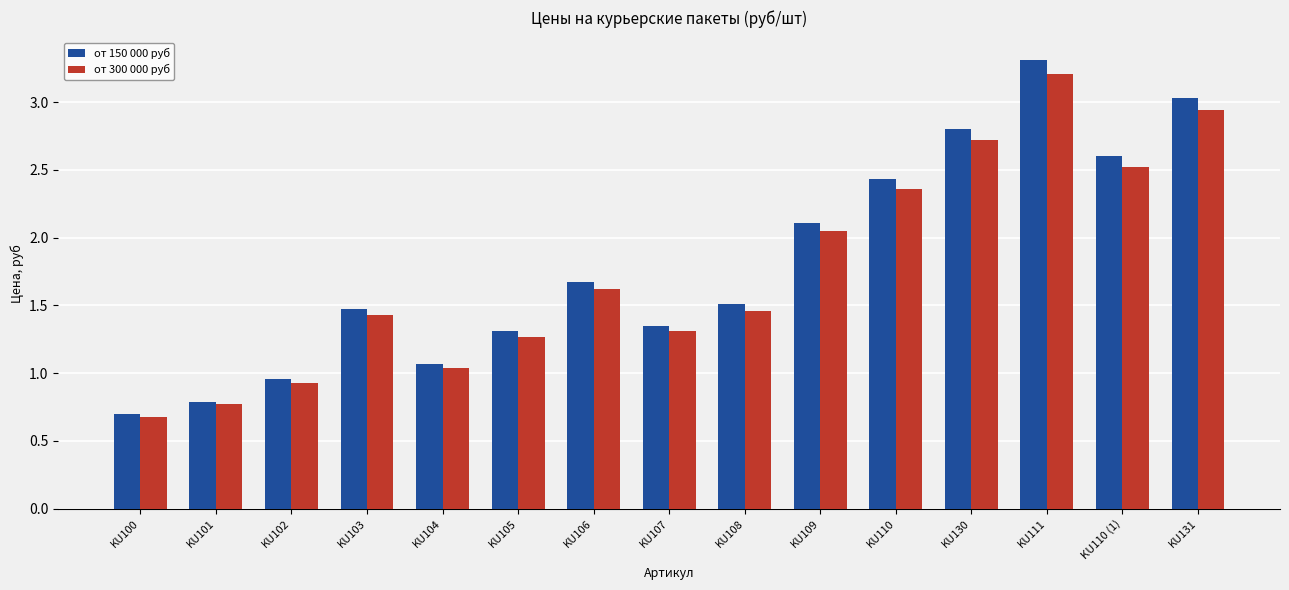

How many categories are shown in the chart?

15